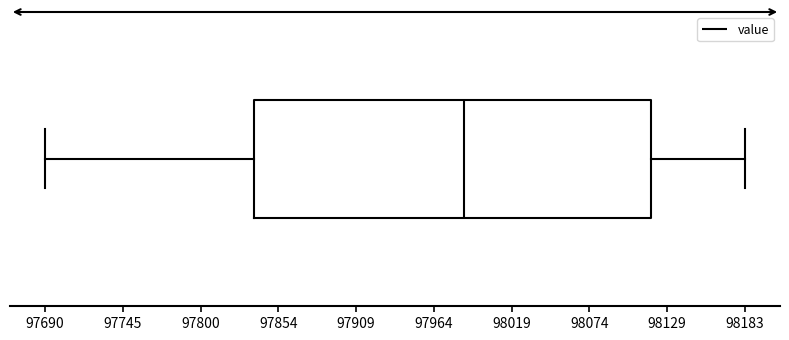

Read this box plot against the x-axis: the position of the median line, the range covered by the box, and the ends of both whiskers. The values are not printed on the chart, so give them approximately, as read against the axis.

median 97990, box 97840 to 98120, whiskers 97690 to 98180